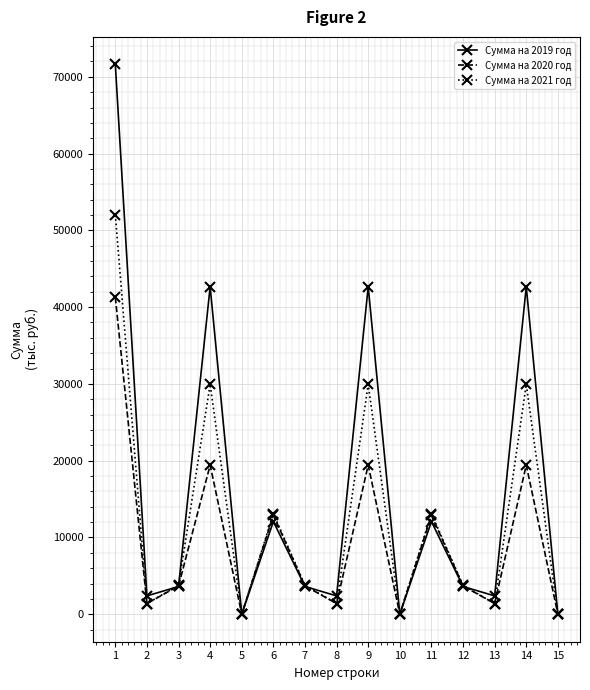

What is the spread (max minus min) of values at 13?

1000.0